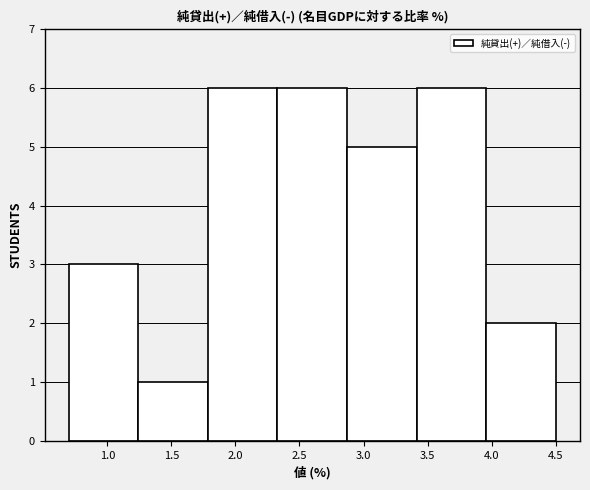

Reading left to right, transcribe this chart: for each bar, give the range it covers on the x-axis and its height. Neither the bar edges nor the heights are printed on the chart, so give them approximately, as read against the axes.

0.70 to 1.25: 3
1.25 to 1.80: 1
1.80 to 2.35: 6
2.35 to 2.85: 6
2.85 to 3.40: 5
3.40 to 3.95: 6
3.95 to 4.50: 2